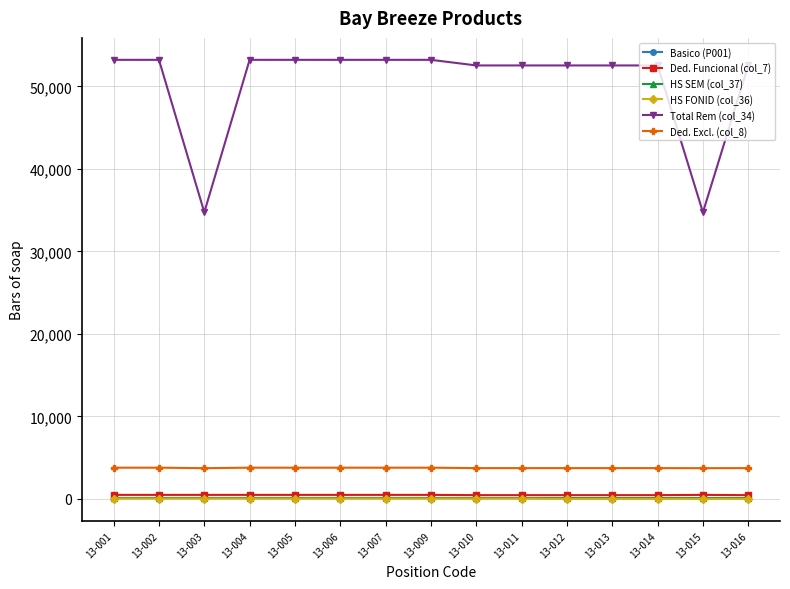

At how many categories does at least one series exceed 12617?

15